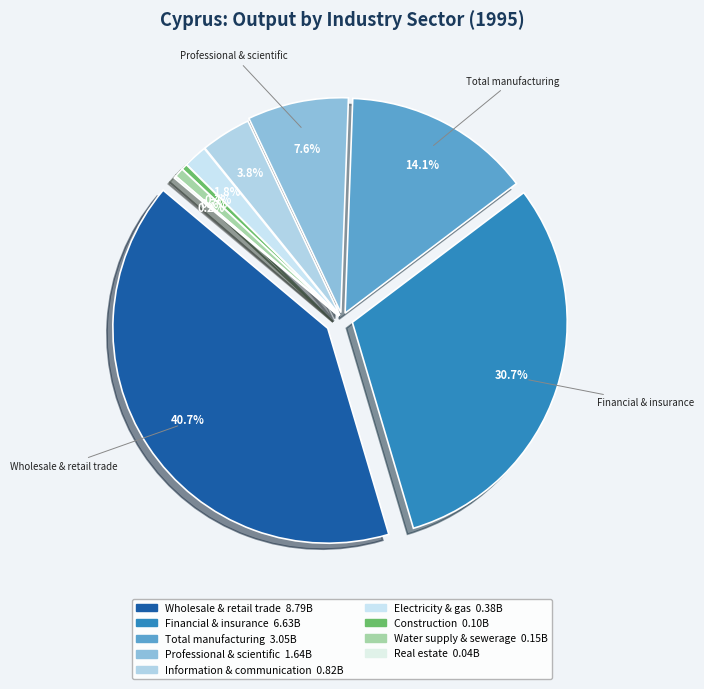

Which category has the biggest portion of the pie?

Wholesale & retail trade